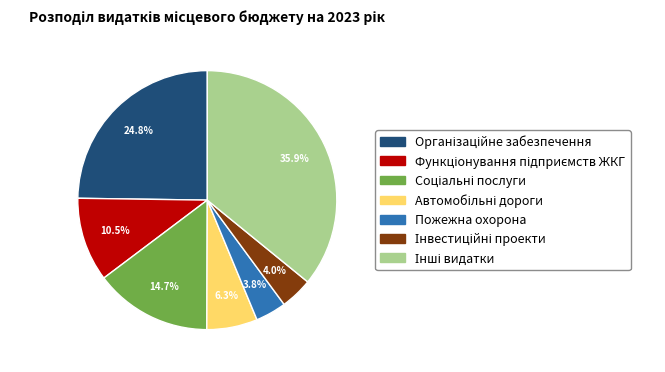

Does any single category account for the majority?

No